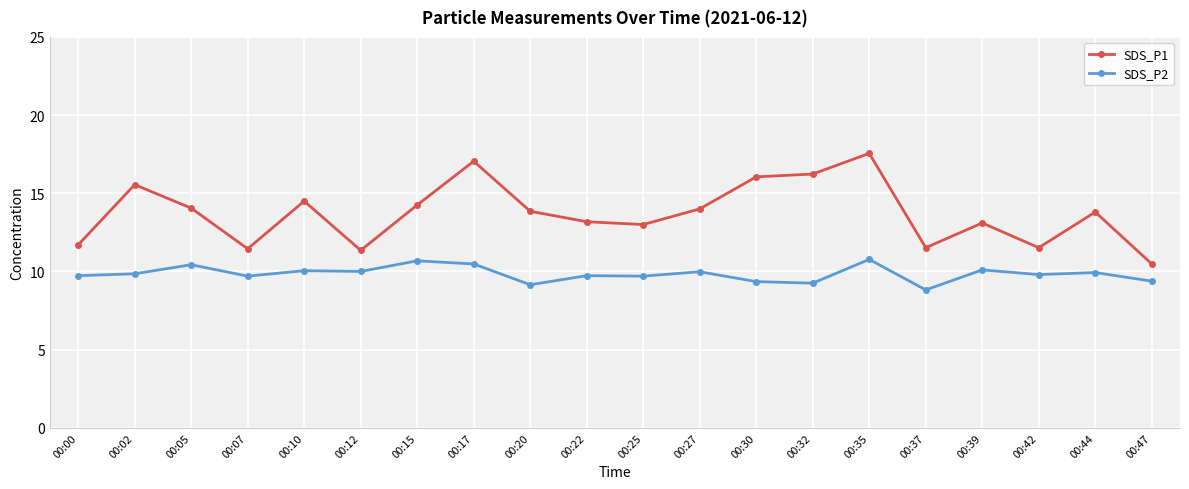

Where does the SDS_P1 series first go above 13?

00:02